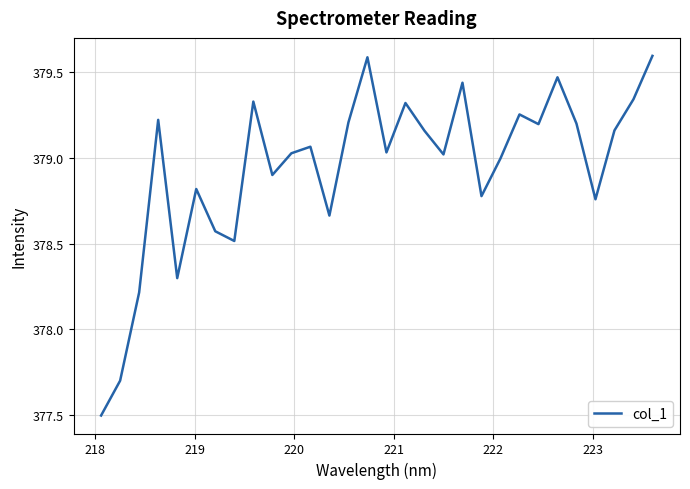

What is the maximum value shown in the chart?

379.6